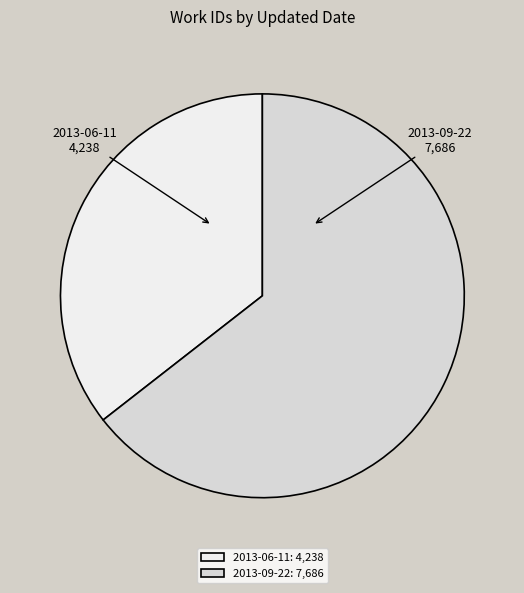

How many slices are in this pie chart?

2